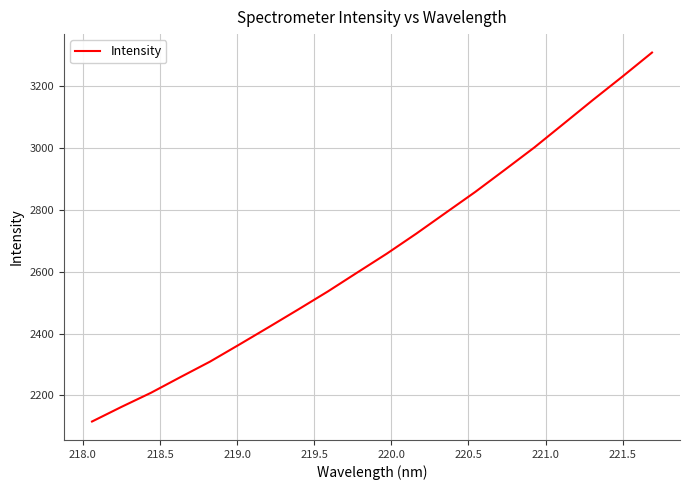

Is this an area chart (filled region under the line)?

No